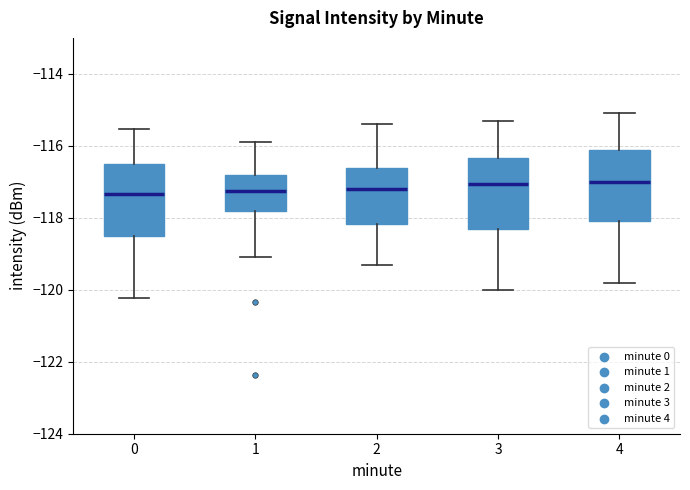

Where does the lower whisker of the box at x = 2 end on the y-axis? The values are not printed on the chart, so give them approximately, as read against the axis.

-119.2